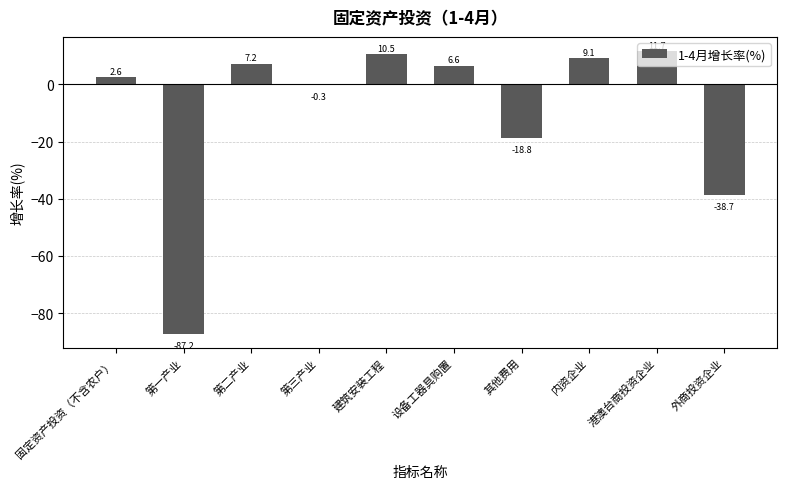

Which category has the lowest value across all series?

第一产业